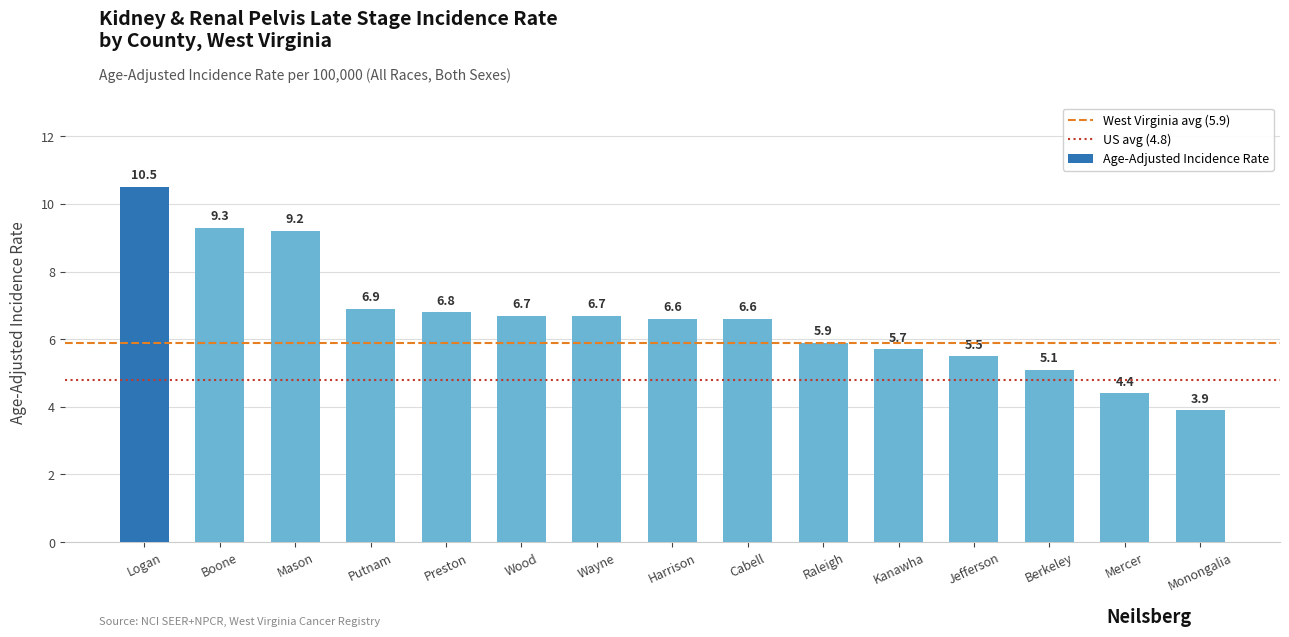

What is the difference between the values at Mason and Preston?

2.4